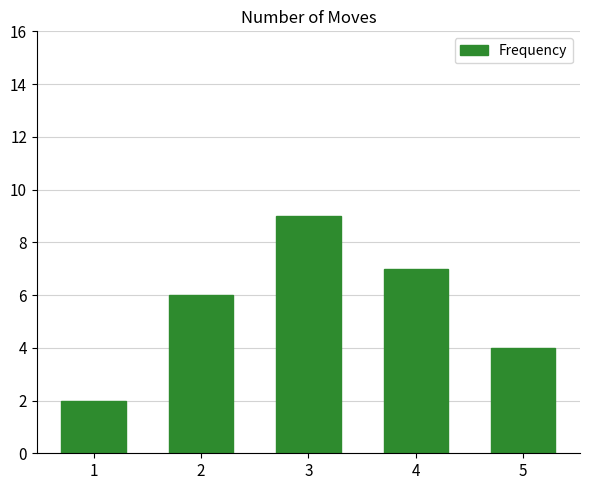

Is it true that the value at 5 is 4?

True